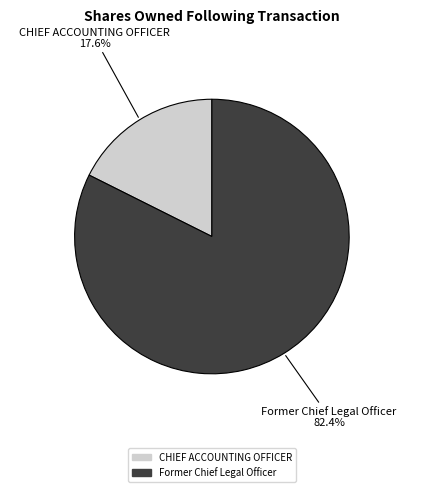

Count the number of slices in the pie.

2